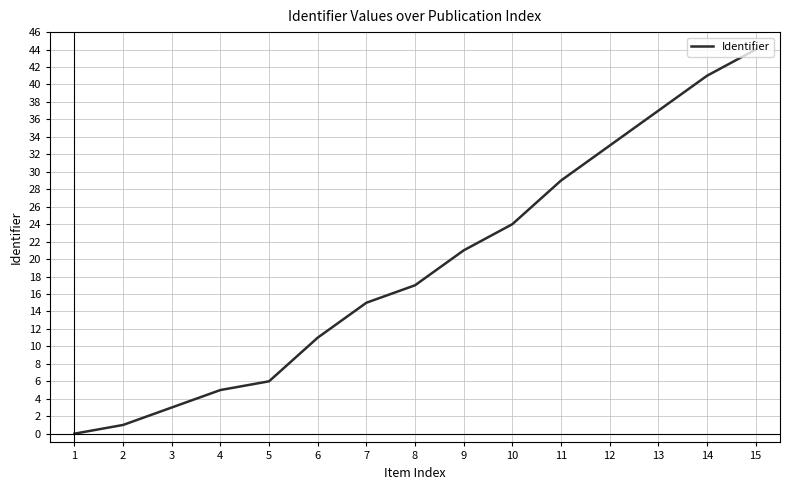

List the labels in order of value, smallest first.

1, 2, 3, 4, 5, 6, 7, 8, 9, 10, 11, 12, 13, 14, 15